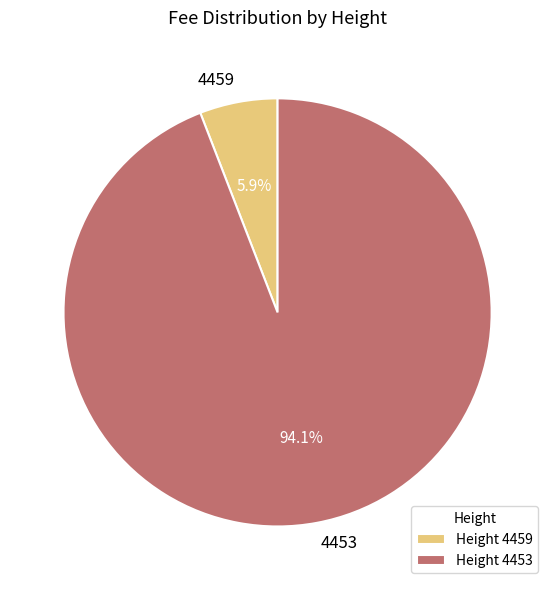

Which slice represents more than half of the pie?

Height 4453